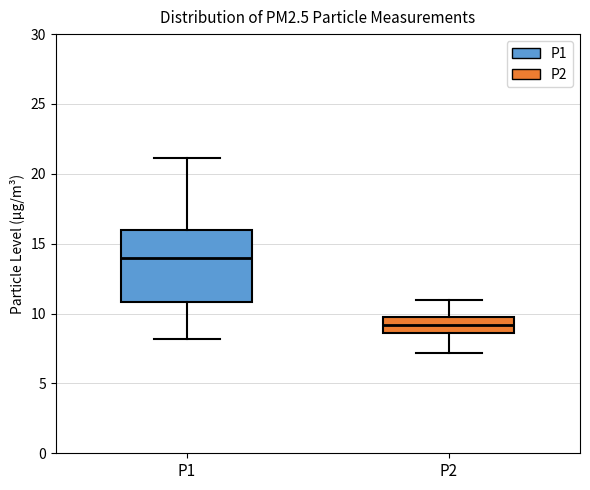

Reading left to right, transcribe this box plot: for each box, give where its median line is, the range the box spans, and where its two whiskers end, as read against the y-axis. The values are not printed on the chart, so give them approximately, as read against the axis.

P1: median 14.0, box 11.0 to 16.0, whiskers 8.0 to 21.0
P2: median 9.0, box 8.5 to 9.5, whiskers 7.0 to 11.0